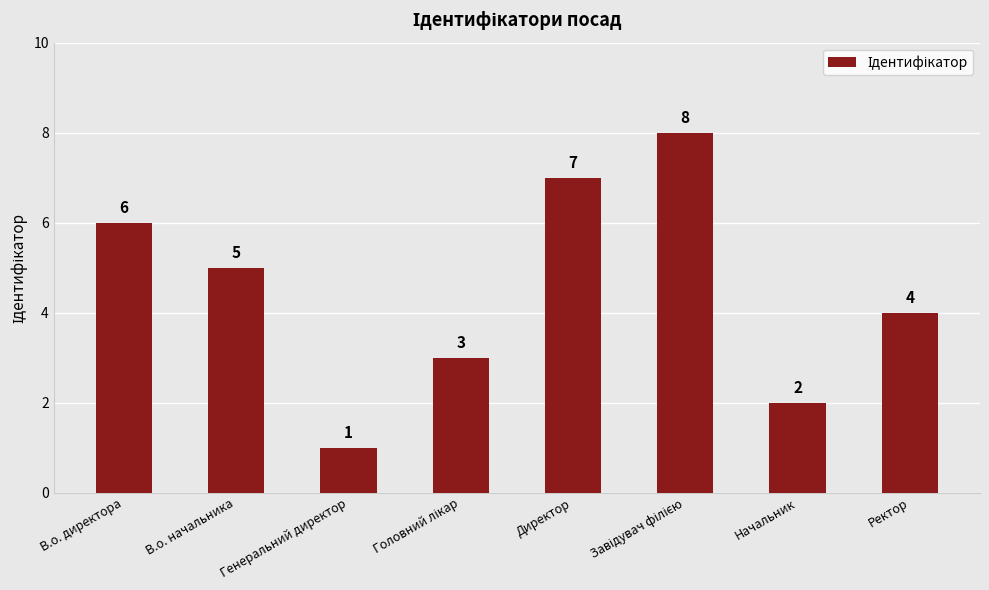

At which category does the chart reach its minimum across all series?

Генеральний директор